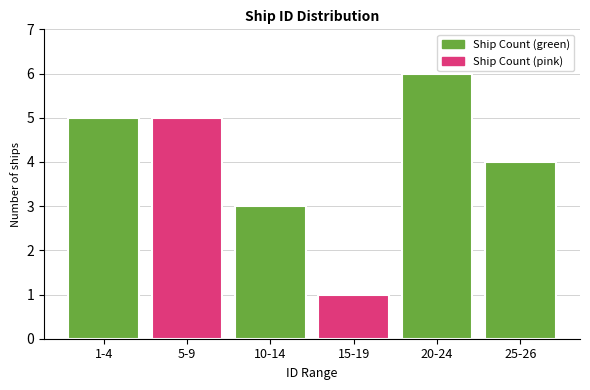

Reading right to left, list all the values displayed in this chart.

4	6	1	3	5	5